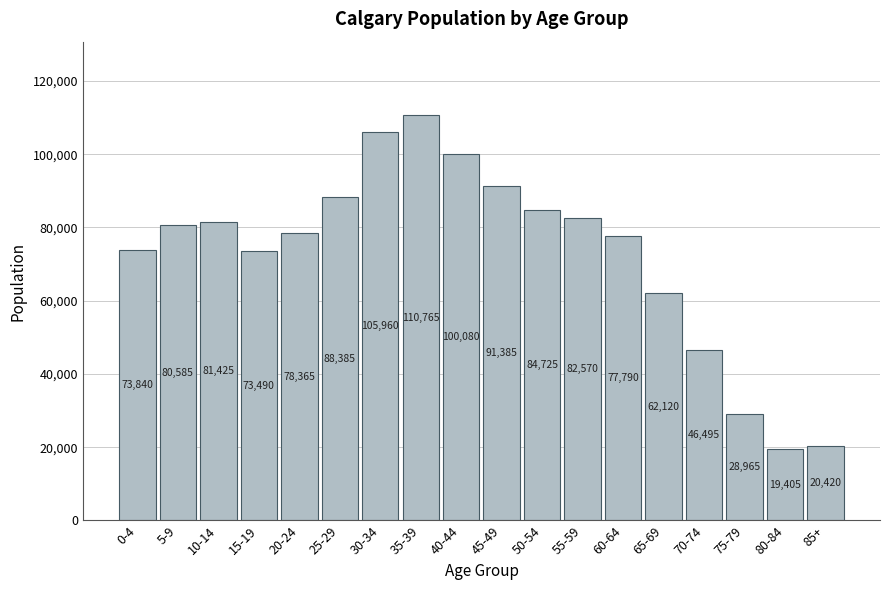

Reading left to right, extract all data points from this chart.

73840	80585	81425	73490	78365	88385	105960	110765	100080	91385	84725	82570	77790	62120	46495	28965	19405	20420